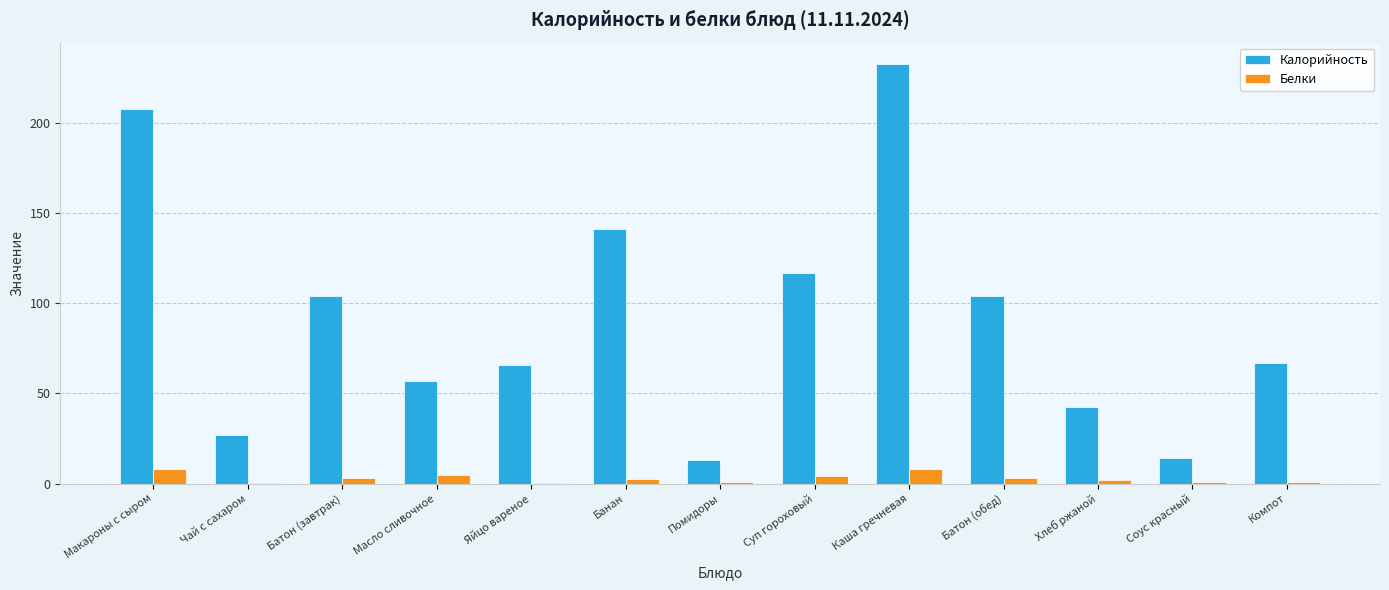

Which category has the highest value across all series?

Каша гречневая